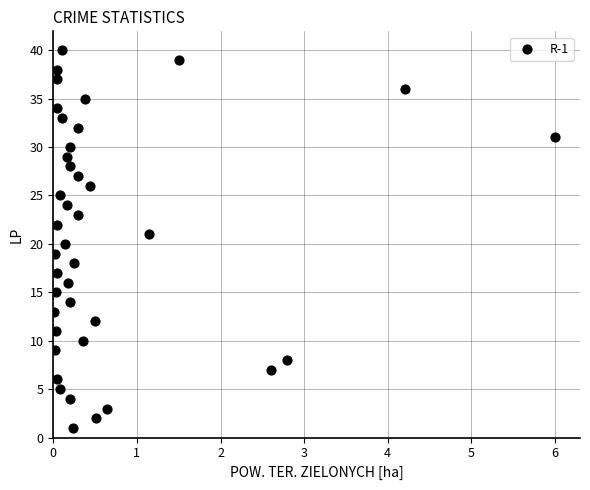

What is the range of Y values (max minus min)?

39